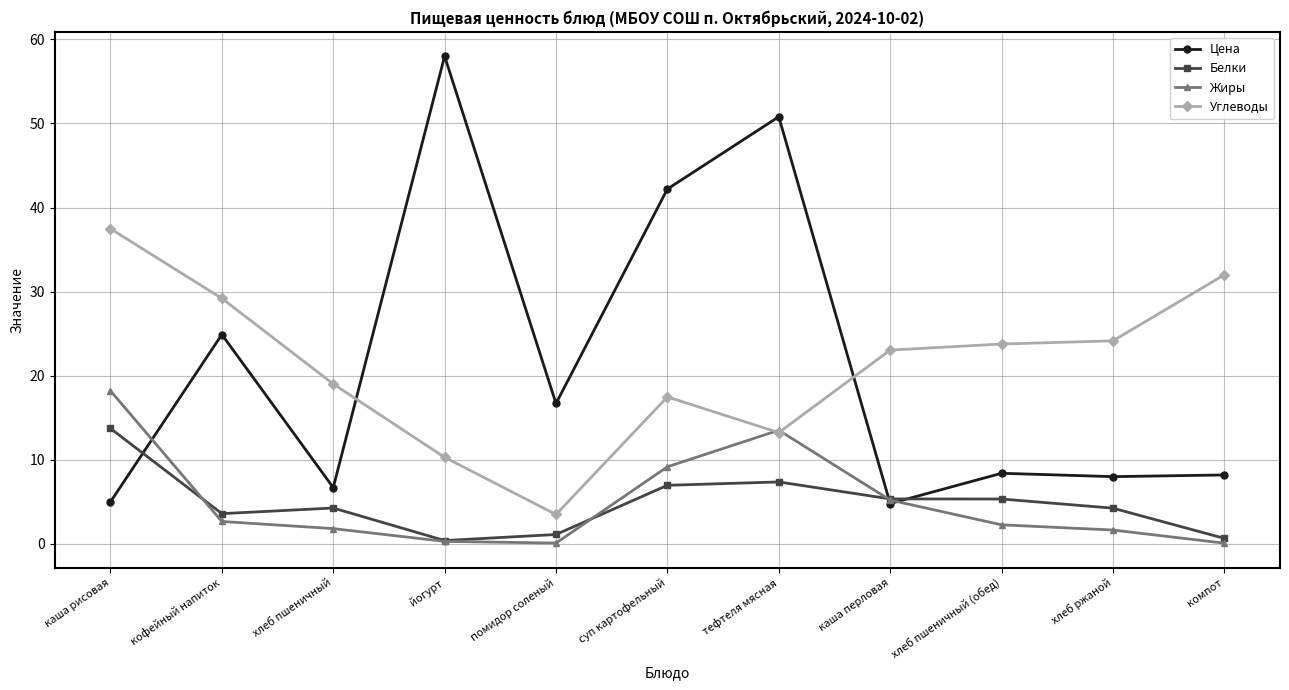

At which label does Жиры reach its peak?

каша рисовая